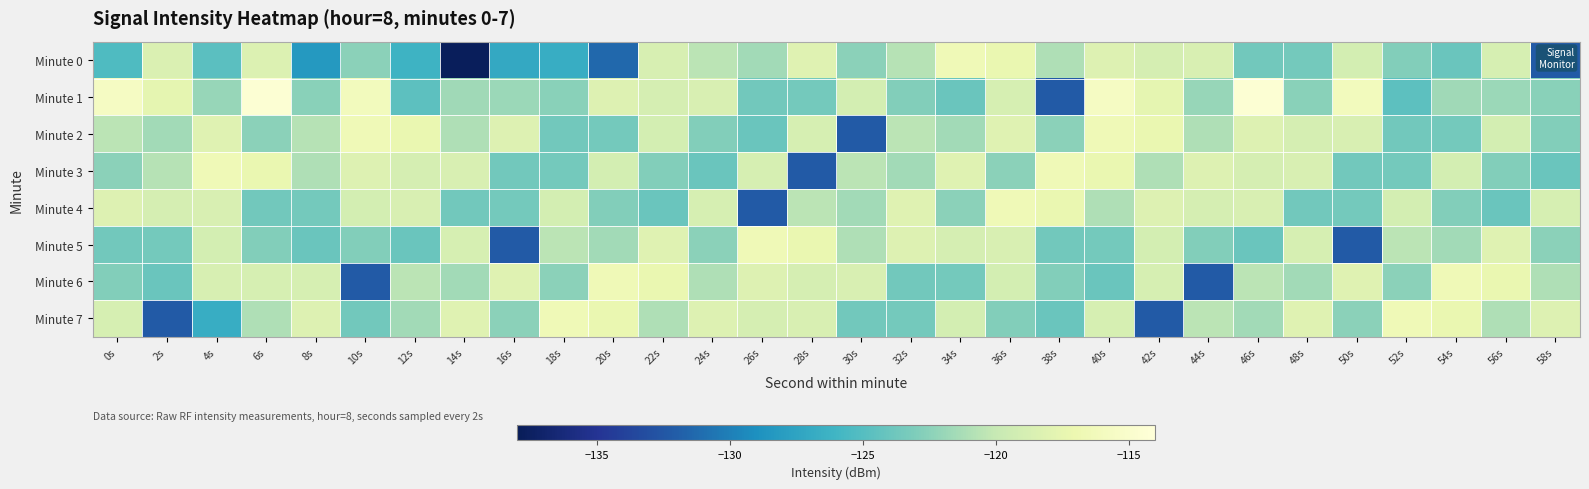

Which series has the widest spread of values?

Minute 0